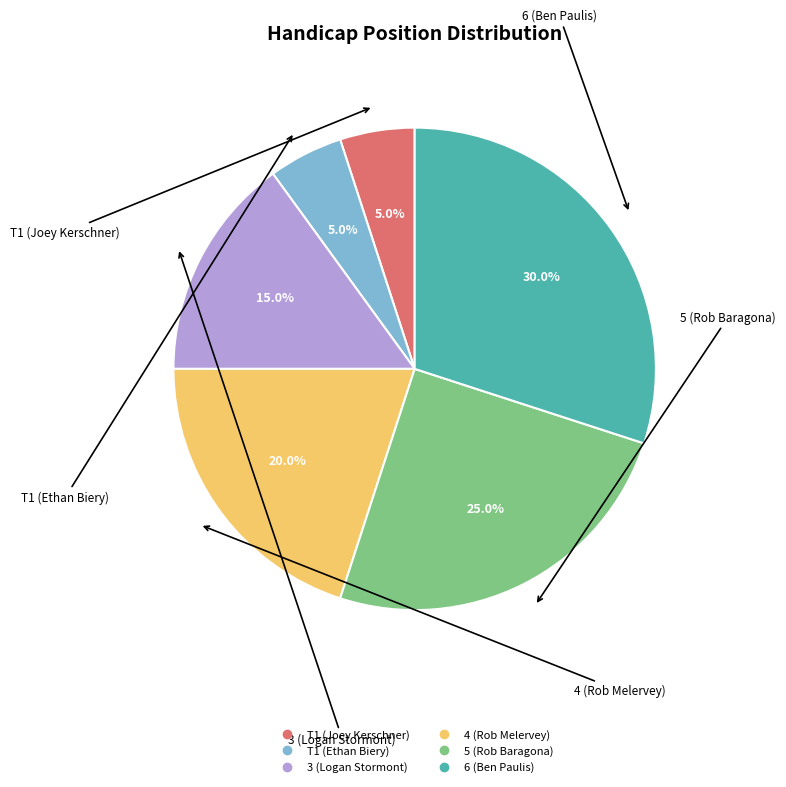

To the nearest percent, what portion does 3 (Logan Stormont) represent?

15%